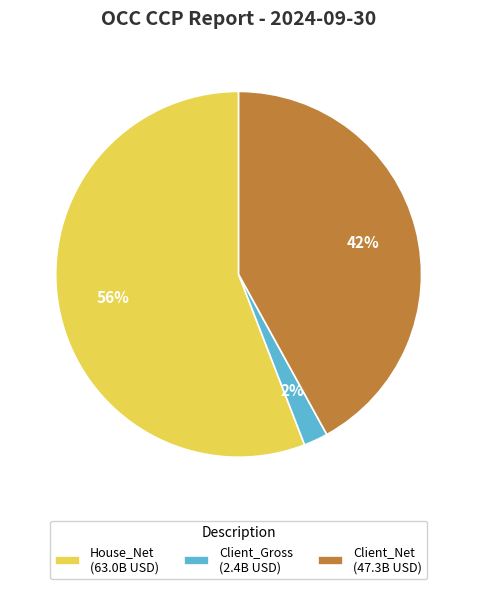

How many slices are in this pie chart?

3